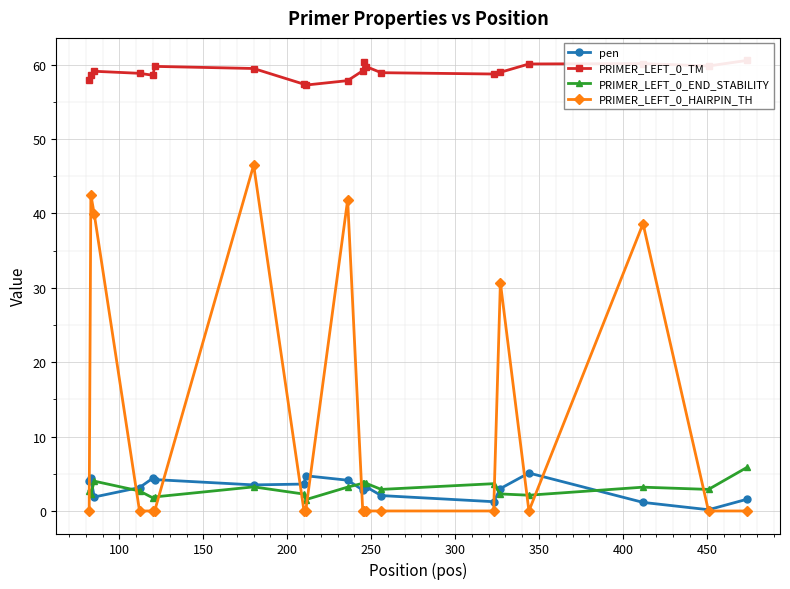

Which series has the widest spread of values?

PRIMER_LEFT_0_HAIRPIN_TH